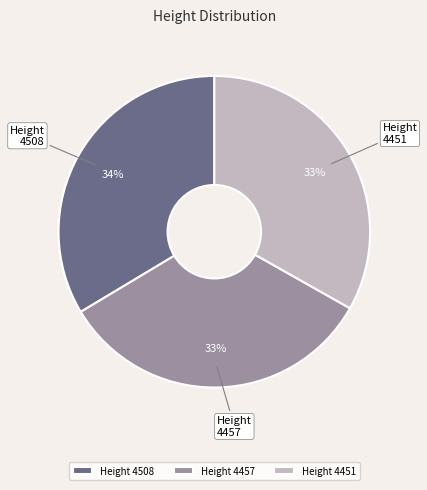

Does any single category account for the majority?

No